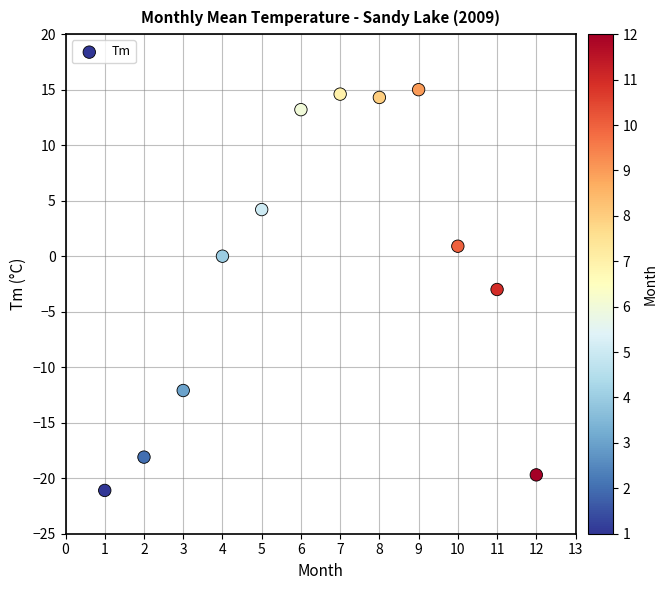

What is the range of Y values (max minus min)?

36.1